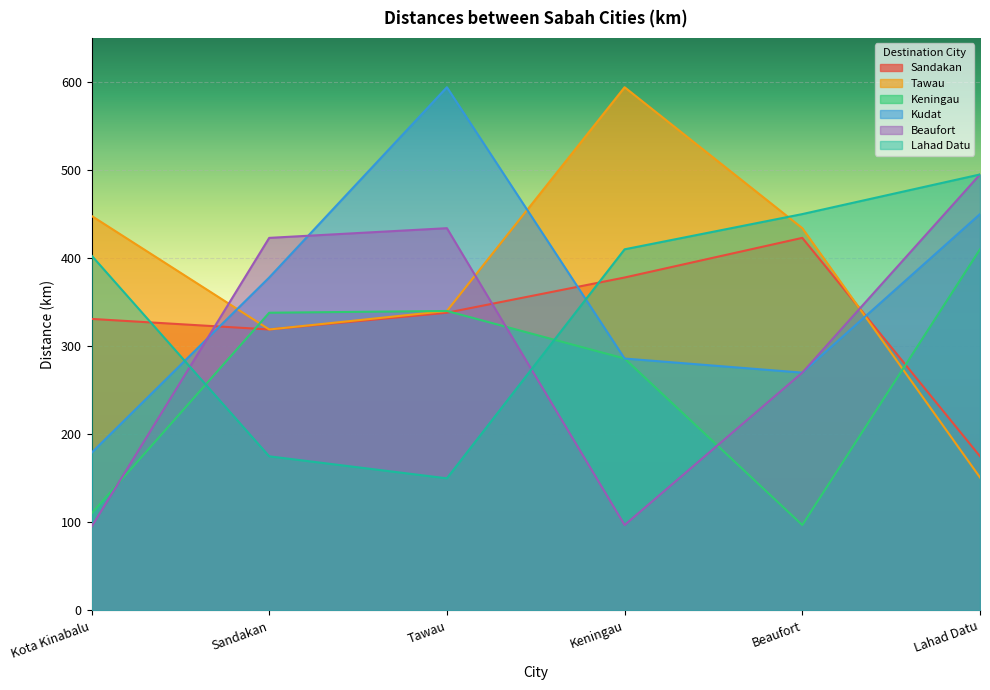

What is the difference between the Sandakan values at Keningau and Beaufort?

45